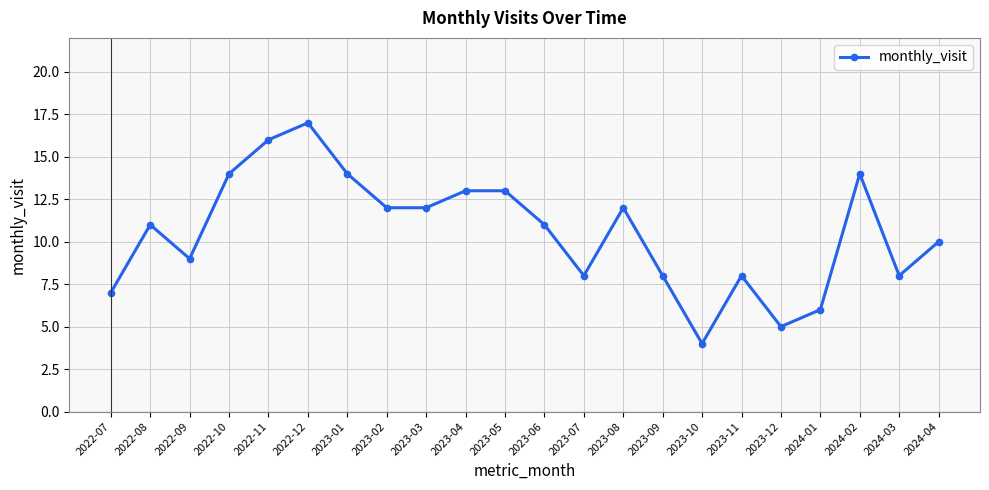

Where is the first local minimum?

2022-09